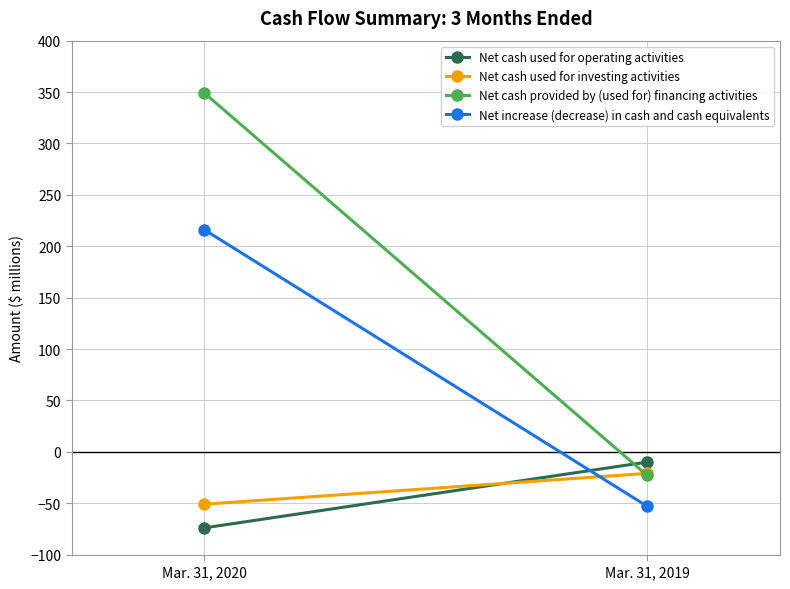

What value does the Net cash used for operating activities series have at Mar. 31, 2020?

-74